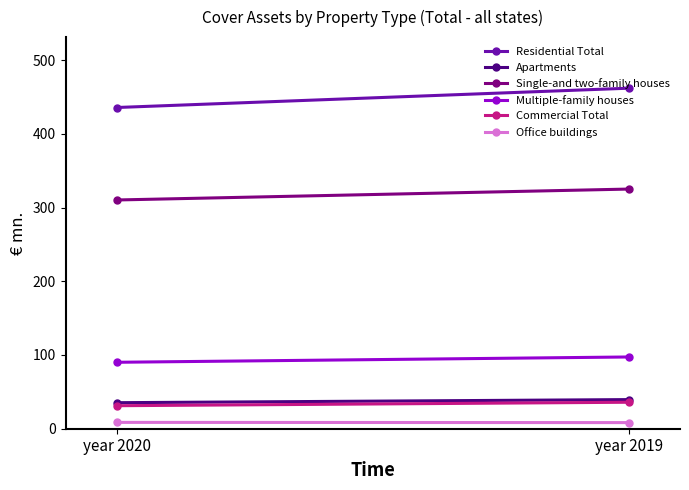

How many lines are shown in the chart?

6